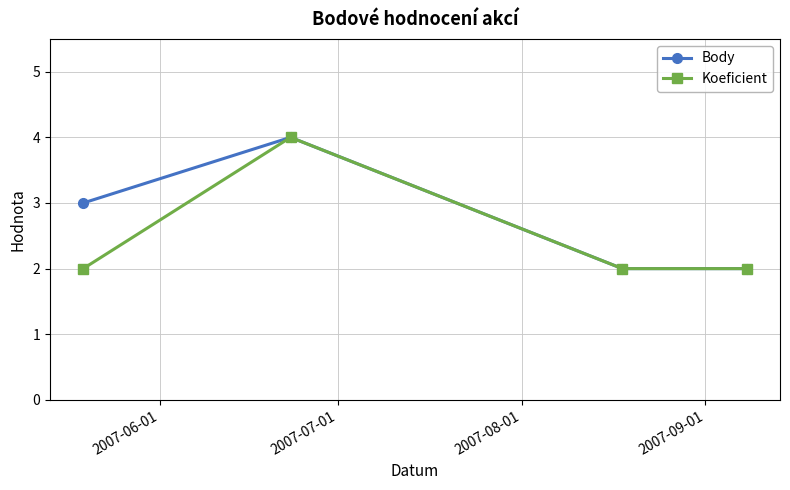

What are all the series names shown in the legend?

Body, Koeficient